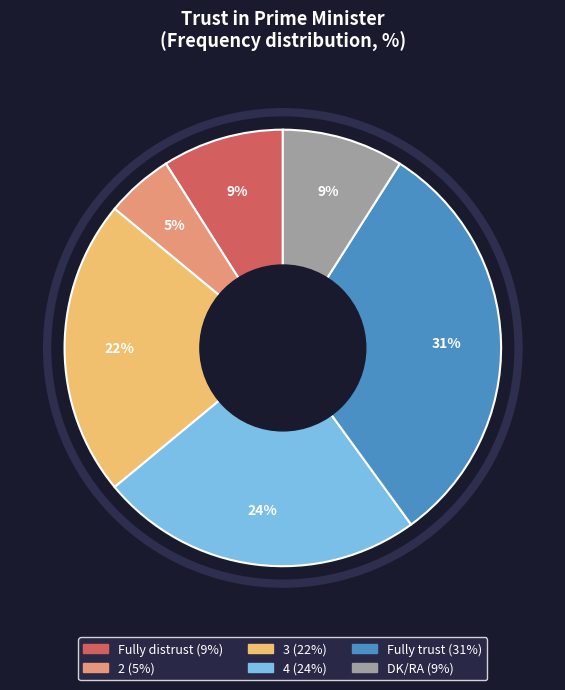

To the nearest percent, what is the difference between the largest and smallest slice percentages?

26%